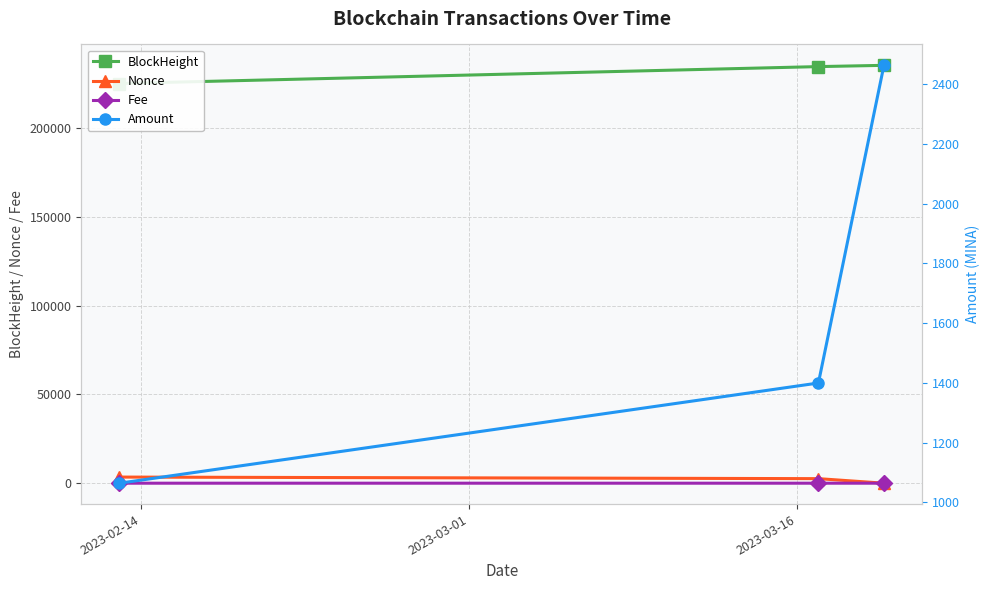

How many values in the Nonce series are below 2560?

1